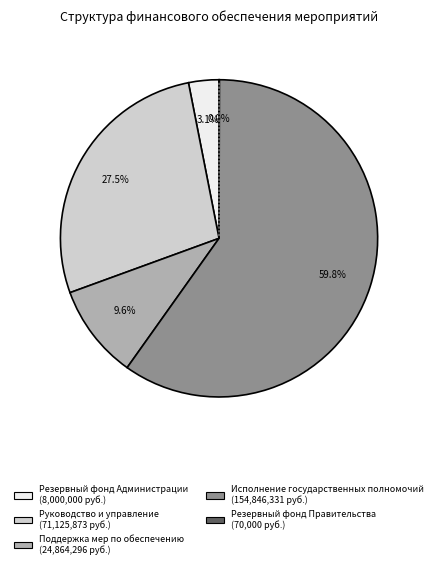

Does any single category account for the majority?

Yes